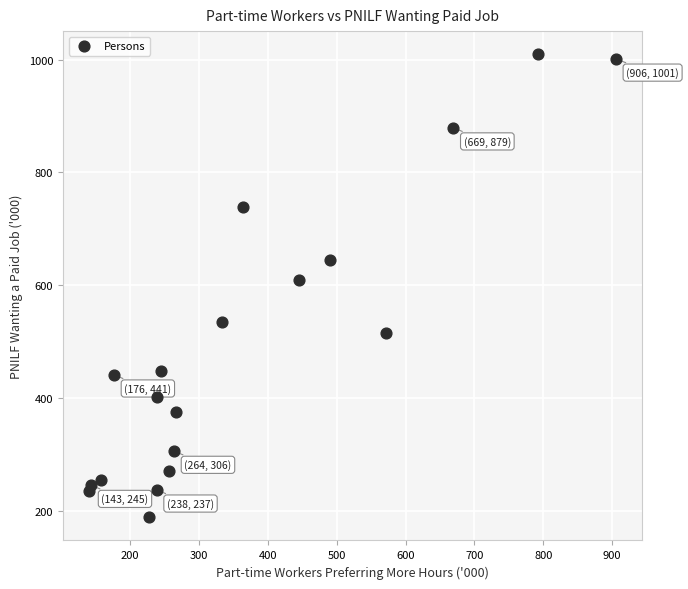

What Y value in the scatter plot is closest to 598?

609.7